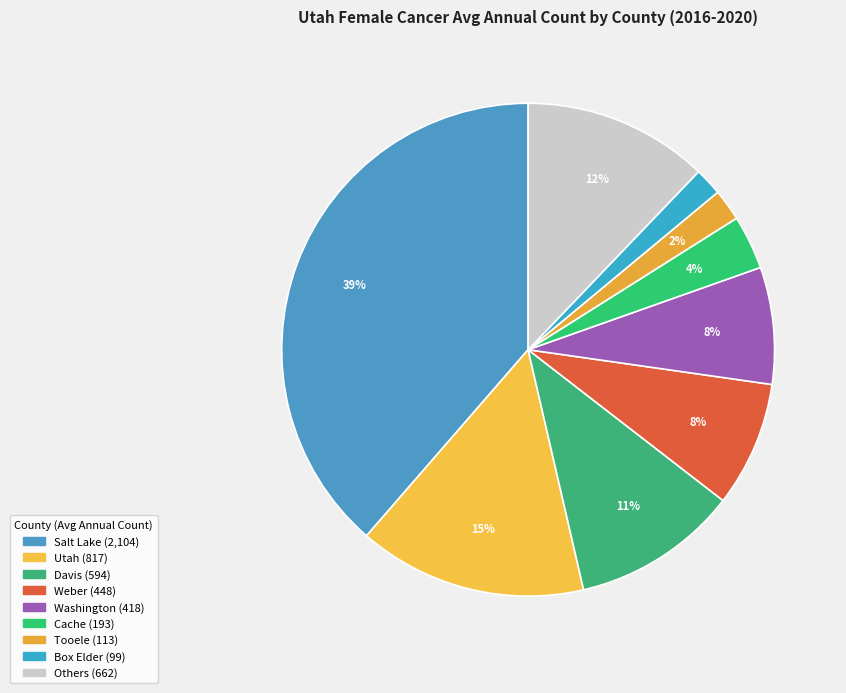

To the nearest percent, what is the difference between the largest and smallest slice percentages?

37%